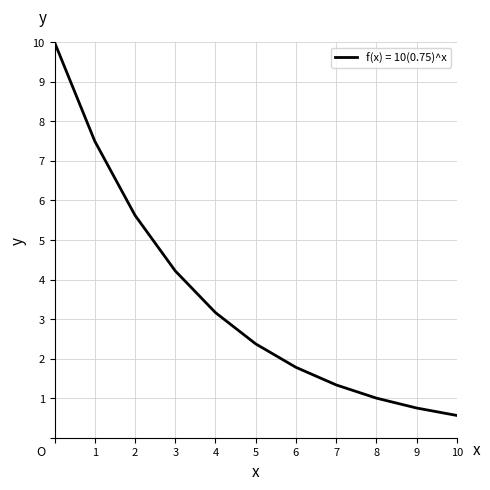

How many values exceed 2?

6